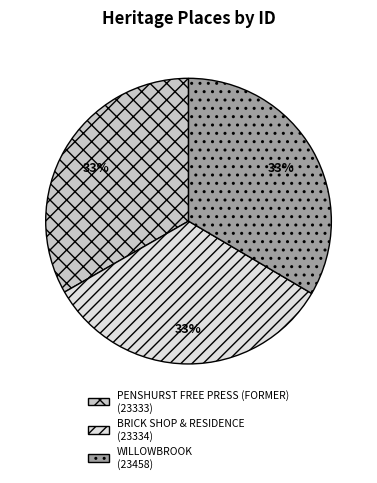

Approximately how many times larger is the value at PENSHURST FREE PRESS (FORMER) compared to BRICK SHOP & RESIDENCE?

1.0